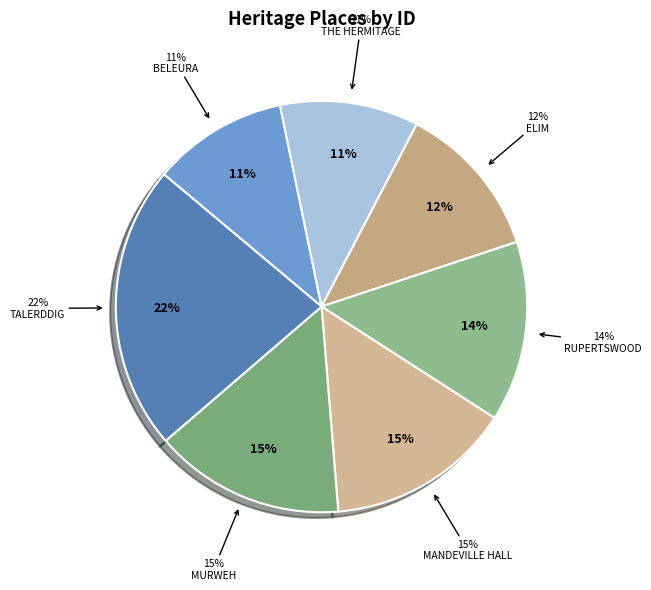

To the nearest percent, what percentage of the pie is MURWEH?

15%